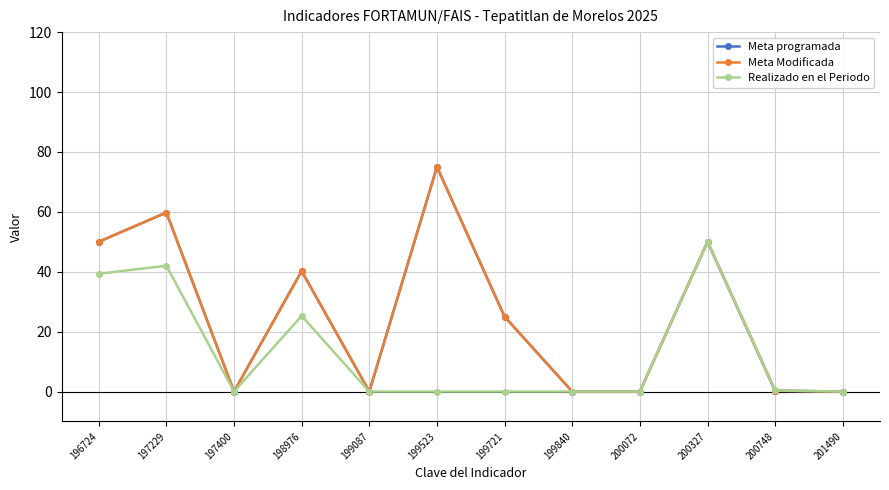

The value of Meta programada at 198976 is 9.4. True or false?

False